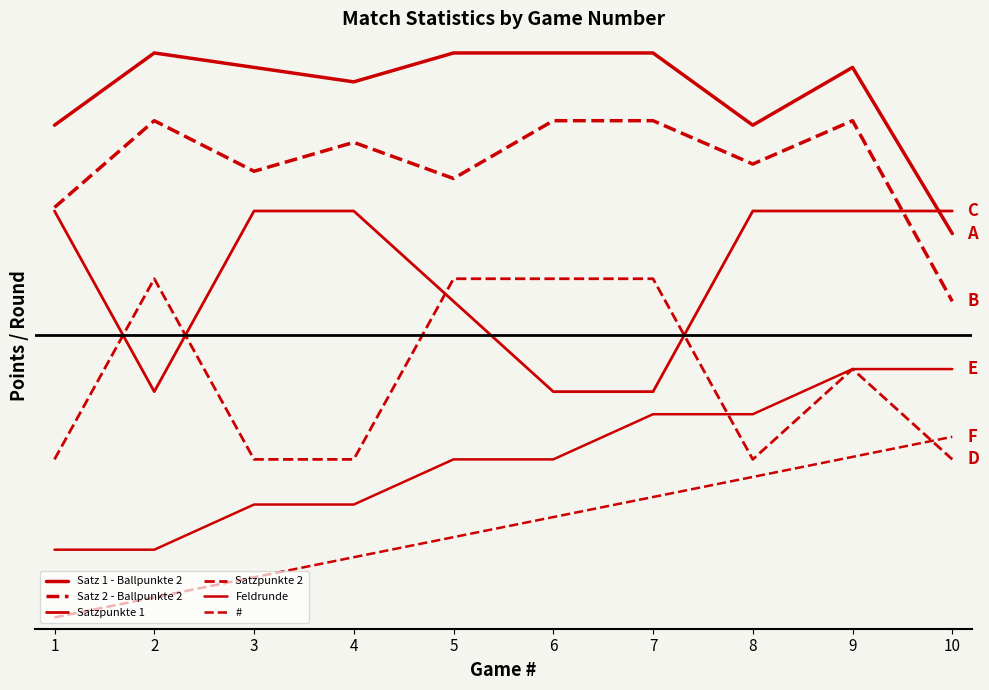

Does the chart display data point markers on the line(s)?

No